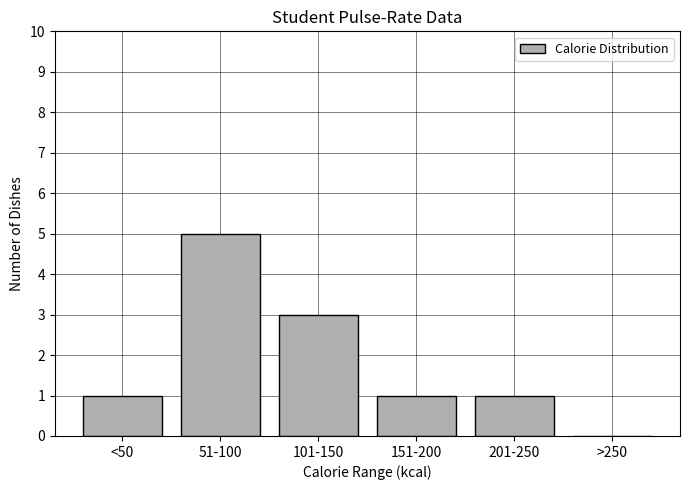

Reading right to left, transcribe all the data shown in this chart.

>250=0	201-250=1	151-200=1	101-150=3	51-100=5	<50=1